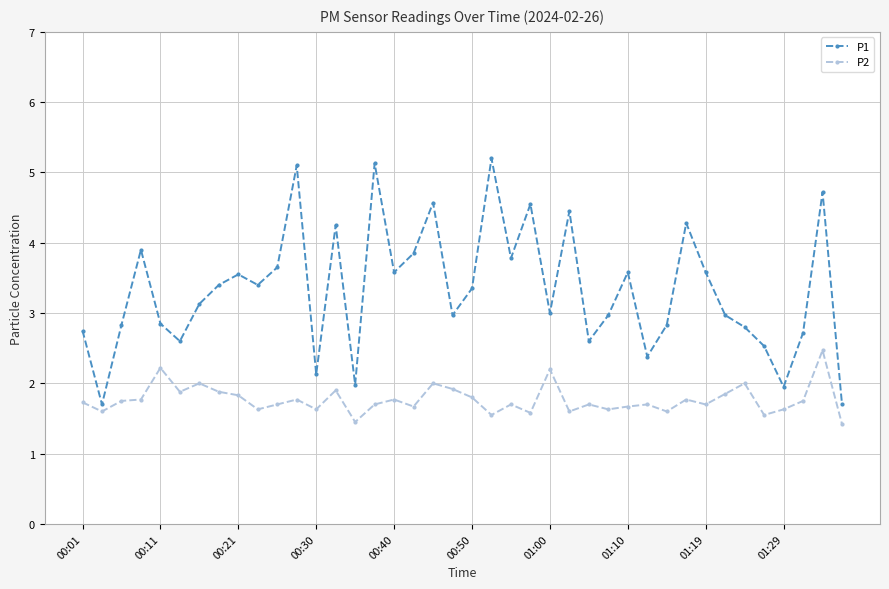

Which series has the largest range (max minus min)?

P1